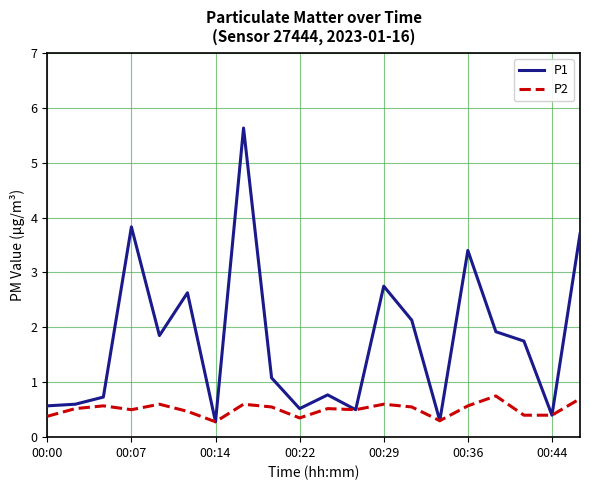

What is the lowest value of the P2 series?

0.3